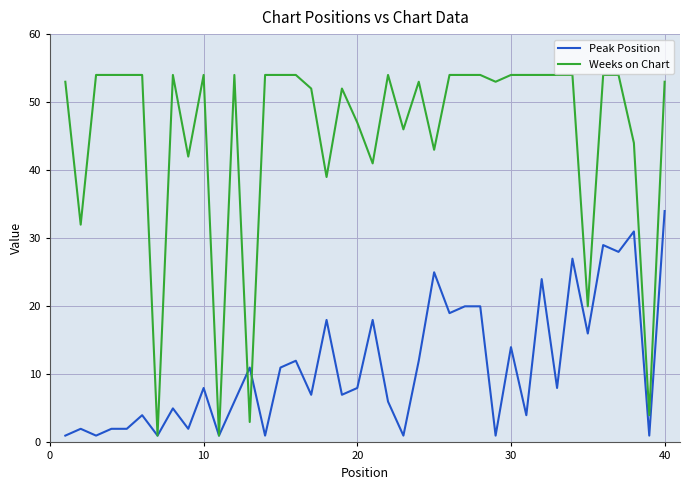

Which series has the largest range (max minus min)?

Weeks on Chart